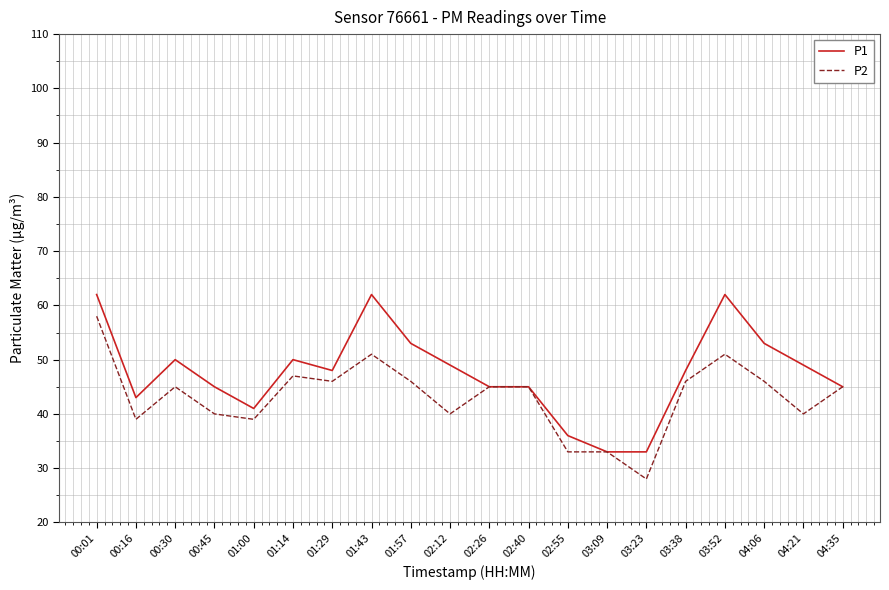

Reading right to left, list all the values displayed in this chart.

P1: 04:35=45	04:21=49	04:06=53	03:52=62	03:38=48	03:23=33	03:09=33	02:55=36	02:40=45	02:26=45	02:12=49	01:57=53	01:43=62	01:29=48	01:14=50	01:00=41	00:45=45	00:30=50	00:16=43	00:01=62
P2: 04:35=45	04:21=40	04:06=46	03:52=51	03:38=46	03:23=28	03:09=33	02:55=33	02:40=45	02:26=45	02:12=40	01:57=46	01:43=51	01:29=46	01:14=47	01:00=39	00:45=40	00:30=45	00:16=39	00:01=58